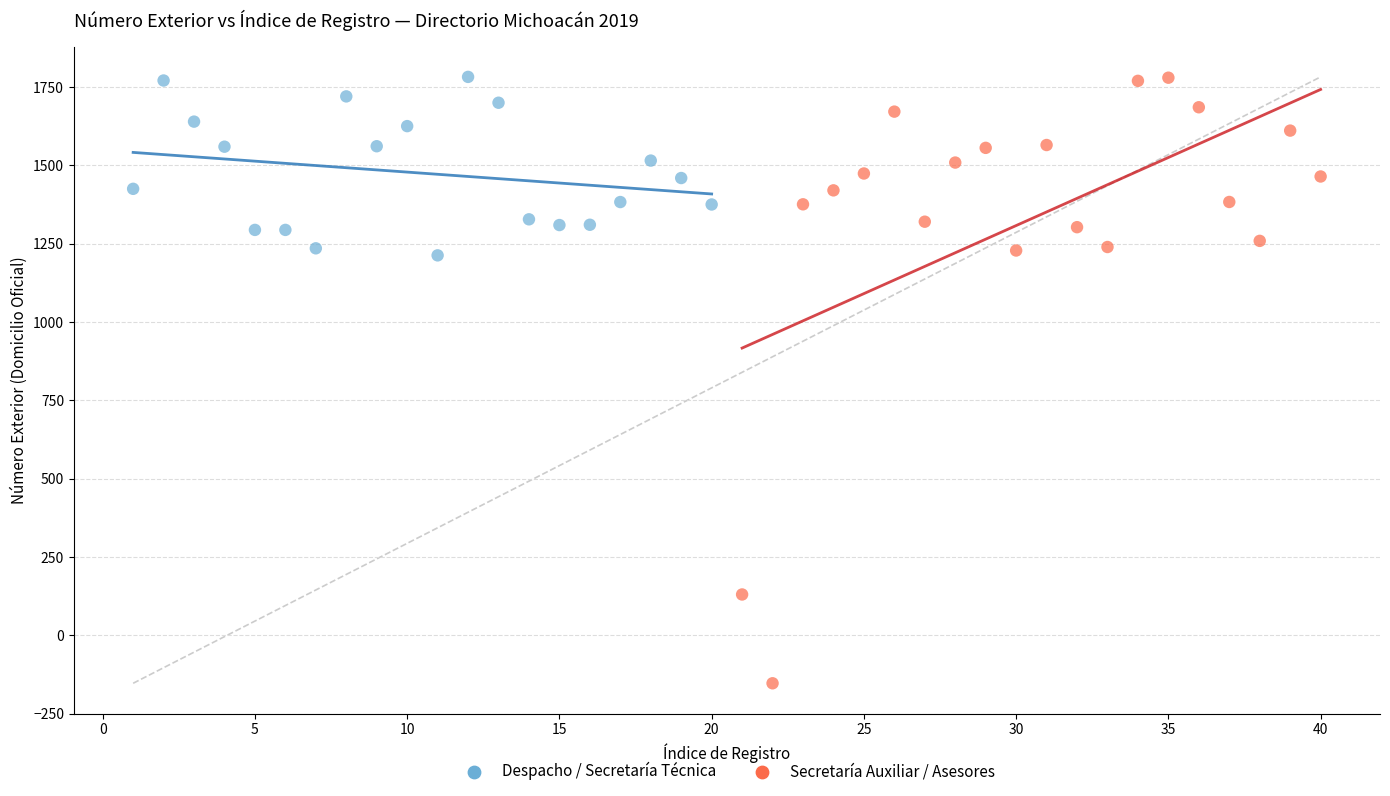

Which series has the widest spread of Y values?

Secretaría Auxiliar / Asesores